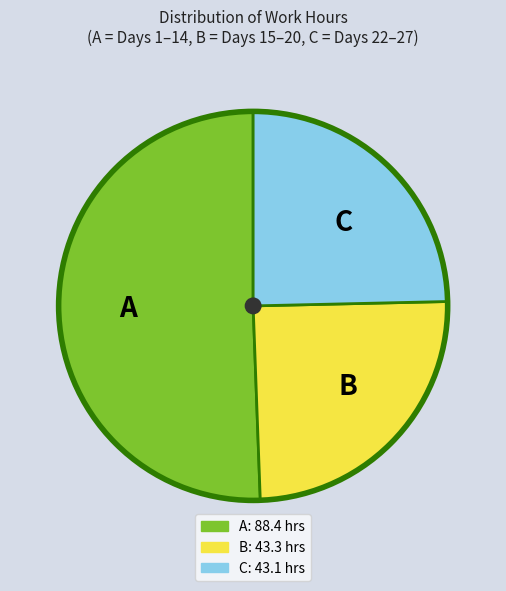

The C slice represents 25% of the pie. True or false?

True